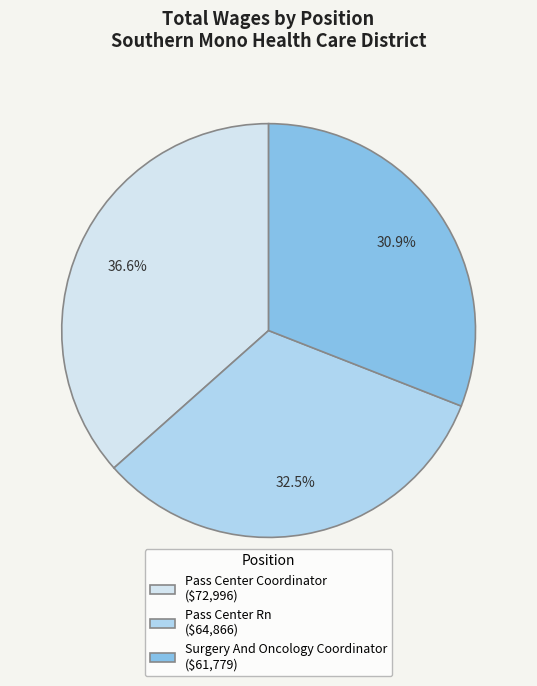

What is the smallest slice in the pie chart?

Surgery And Oncology Coordinator